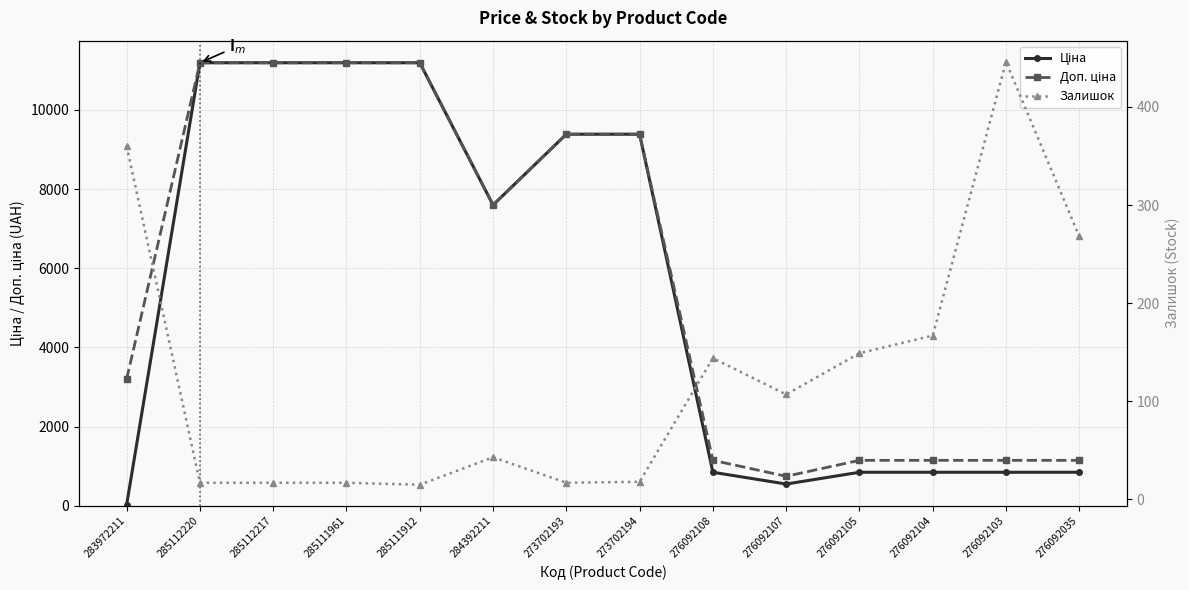

Between which two adjacent categories do Ціна and Залишок first intersect?

283972211 and 285112220